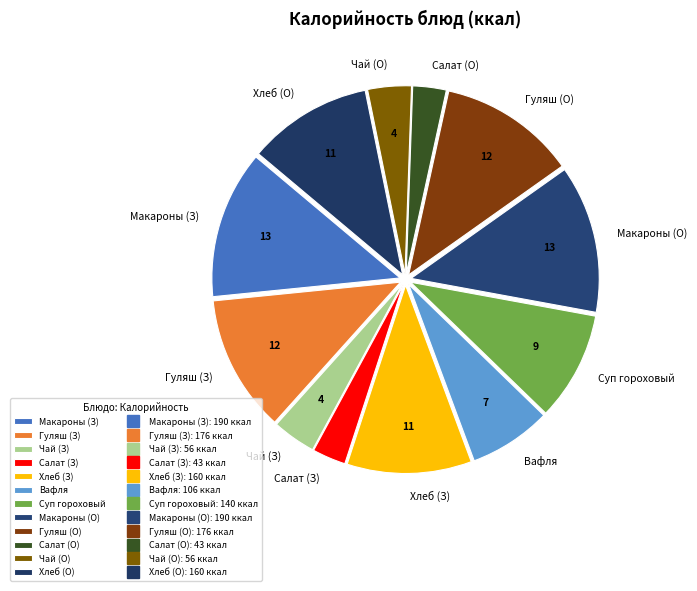

The Макароны (З) slice represents 13% of the pie. True or false?

True